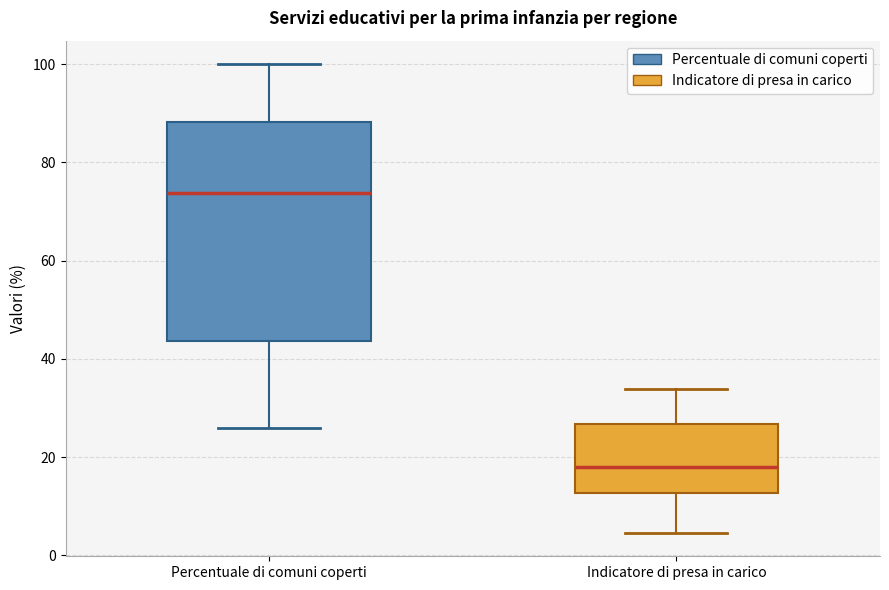

Which box is the tallest, from its lower edge to its upper edge?

Percentuale di comuni coperti